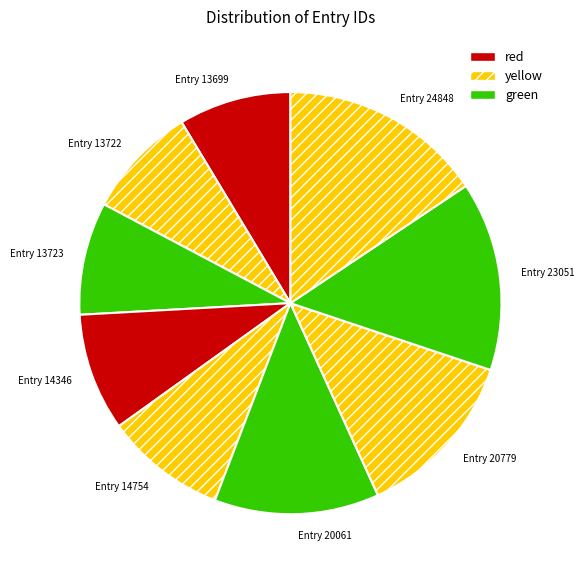

Combined, do Entry 20061 and Entry 14346 account for over 50%?

No